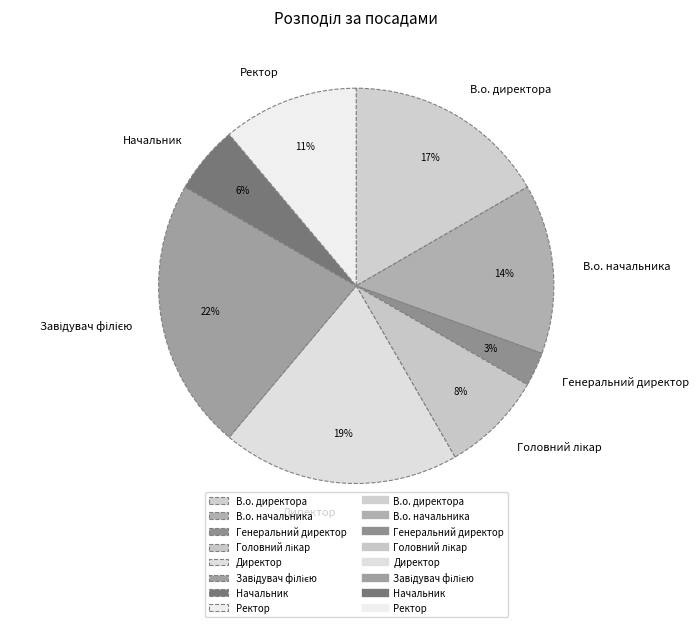

To the nearest percent, what is the average slice percentage?

12%